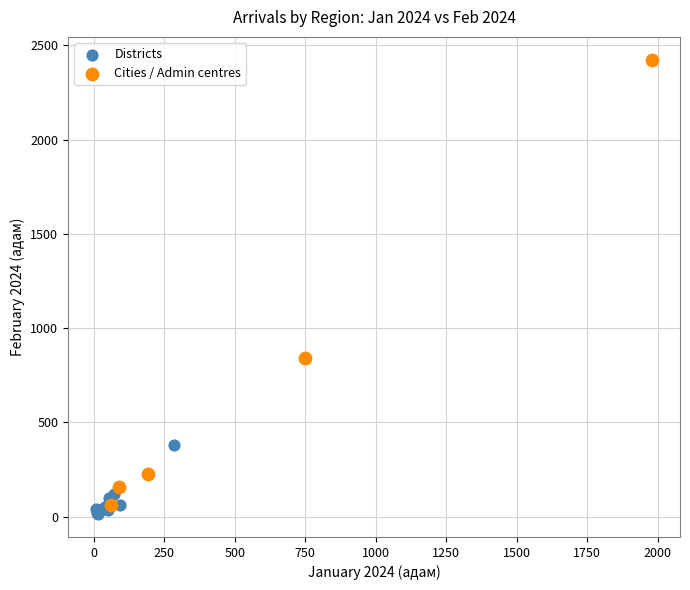

Which series reaches the maximum Y coordinate?

Cities / Admin centres